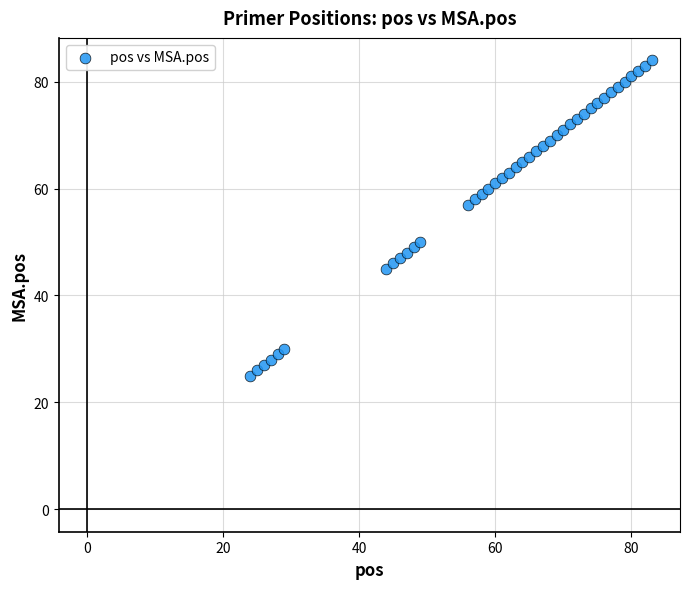

What is the range of Y values (max minus min)?

59